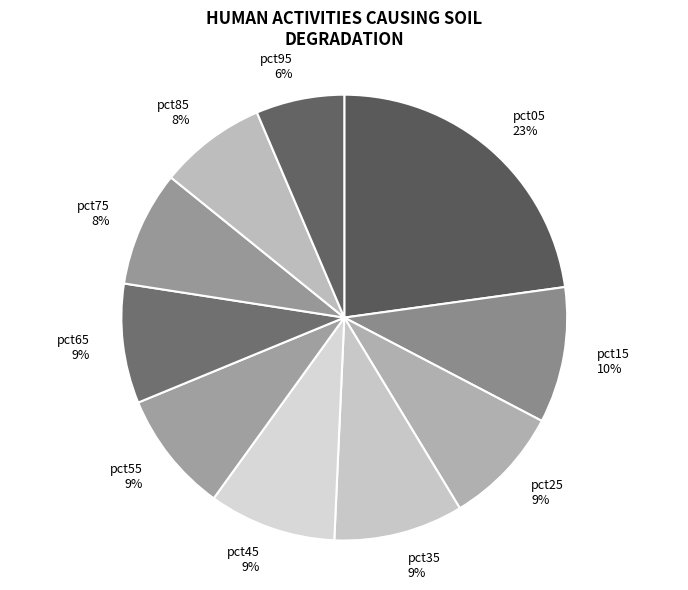

Is it true that pct65 is 1% of the pie?

False